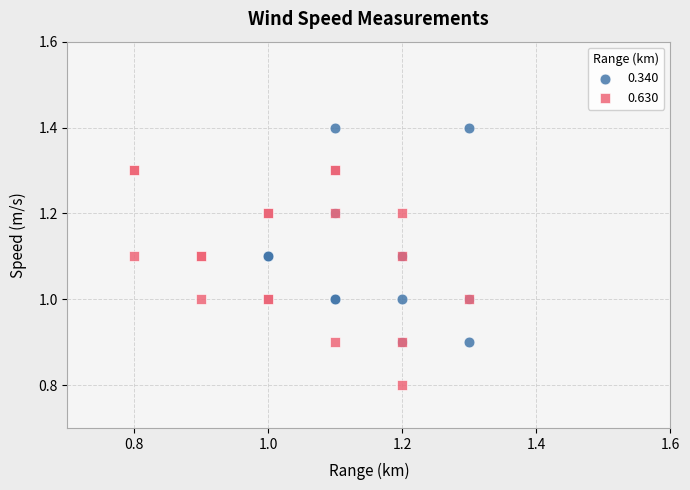

Which series contains the highest Y value?

0.340